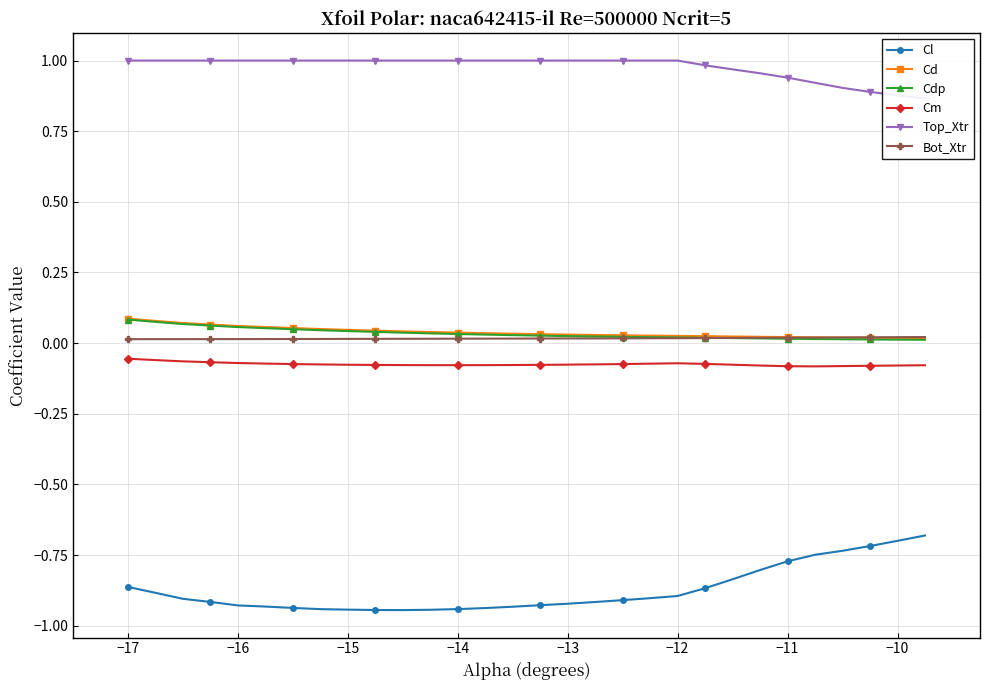

True or false: Cm and Cl cross at least once.

False